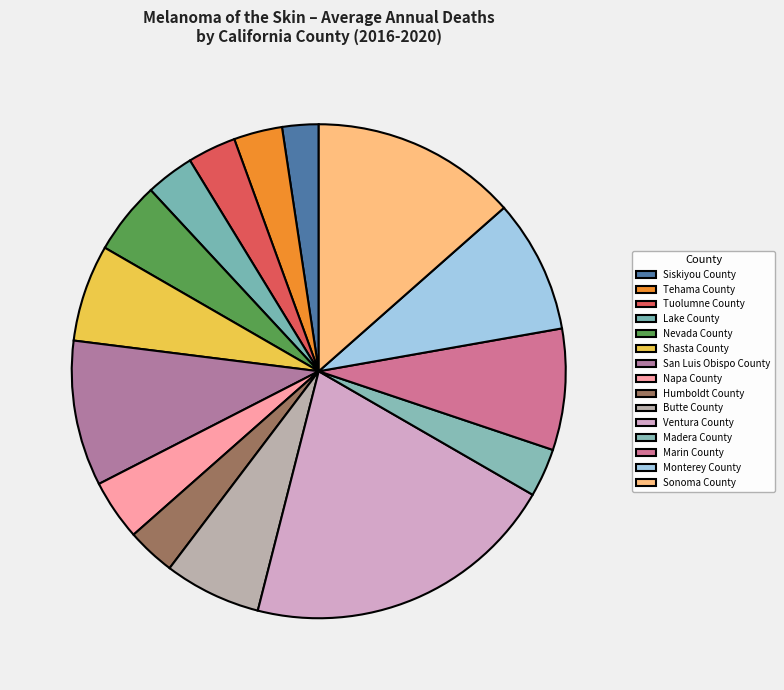

What is the total percentage of San Luis Obispo County and Butte County?

19.2%